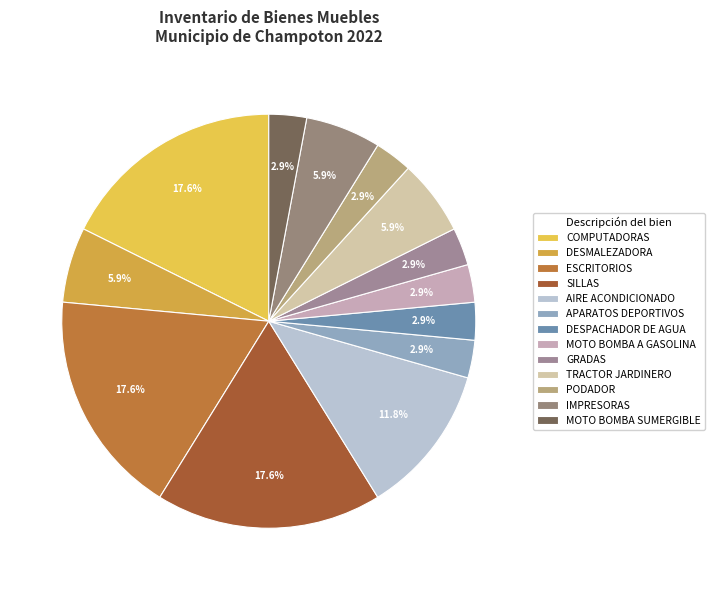

Count the number of slices in the pie.

13